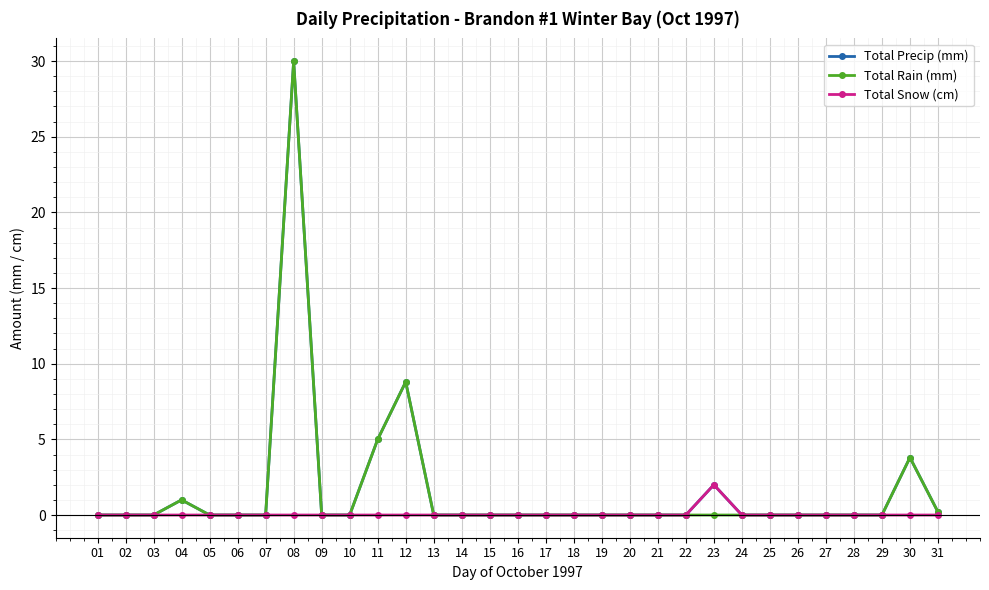

What are all the series names shown in the legend?

Total Precip (mm), Total Rain (mm), Total Snow (cm)